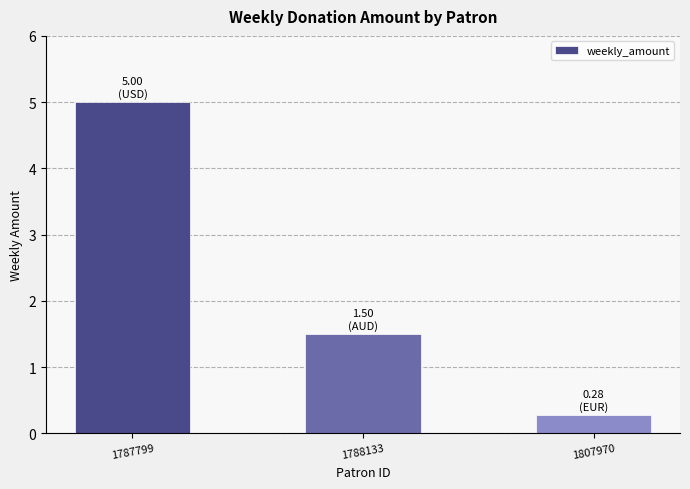

Does the chart contain any negative values?

No